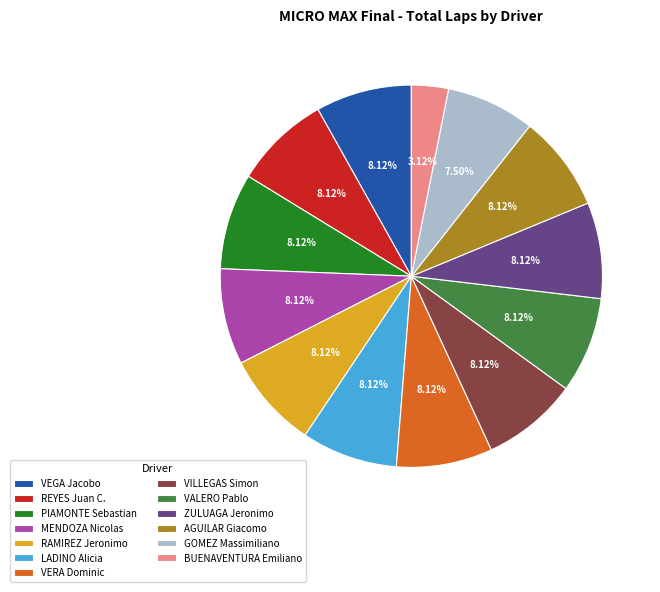

The BUENAVENTURA Emiliano slice represents 11% of the pie. True or false?

False